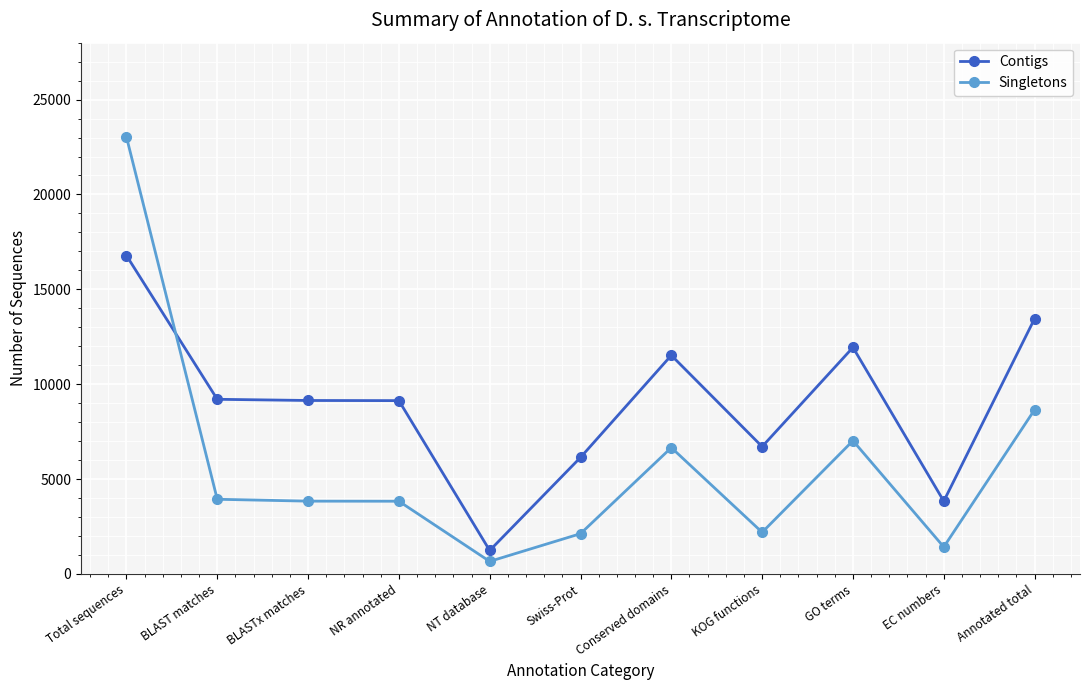

What is the label of the 10th point from the left?

EC numbers